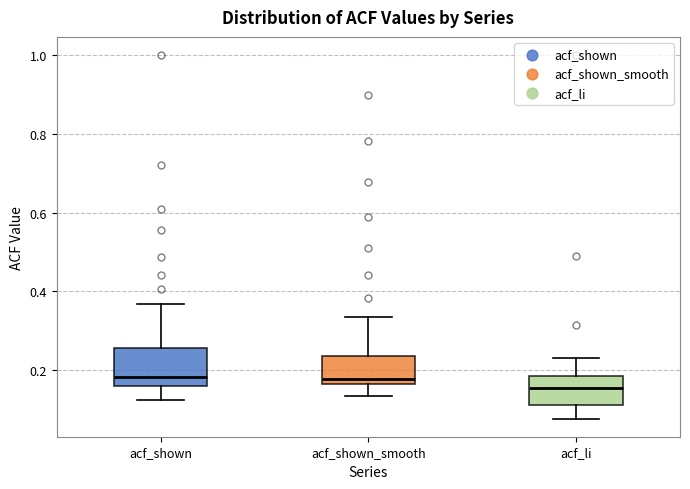

Reading left to right, read every box against the y-axis: the position of its median line, the range the box covers, and the ends of its whiskers. The values are not printed on the chart, so give them approximately, as read against the axis.

acf_shown: median 0.18, box 0.16 to 0.26, whiskers 0.12 to 0.36
acf_shown_smooth: median 0.18, box 0.16 to 0.24, whiskers 0.14 to 0.34
acf_li: median 0.16, box 0.12 to 0.18, whiskers 0.08 to 0.24